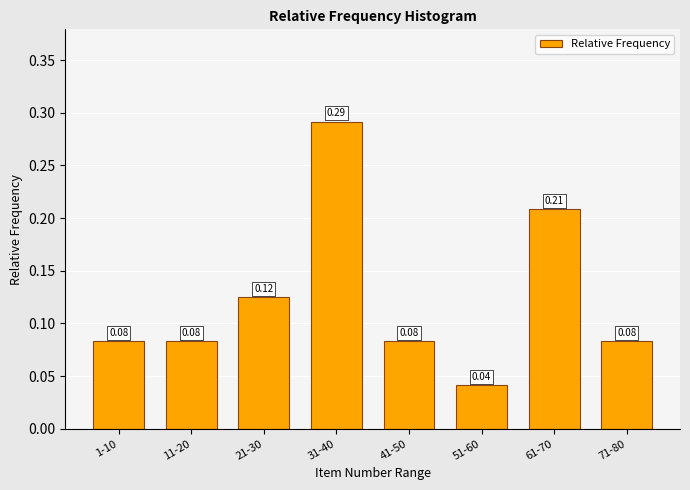

What is the sum of all values?

1.0